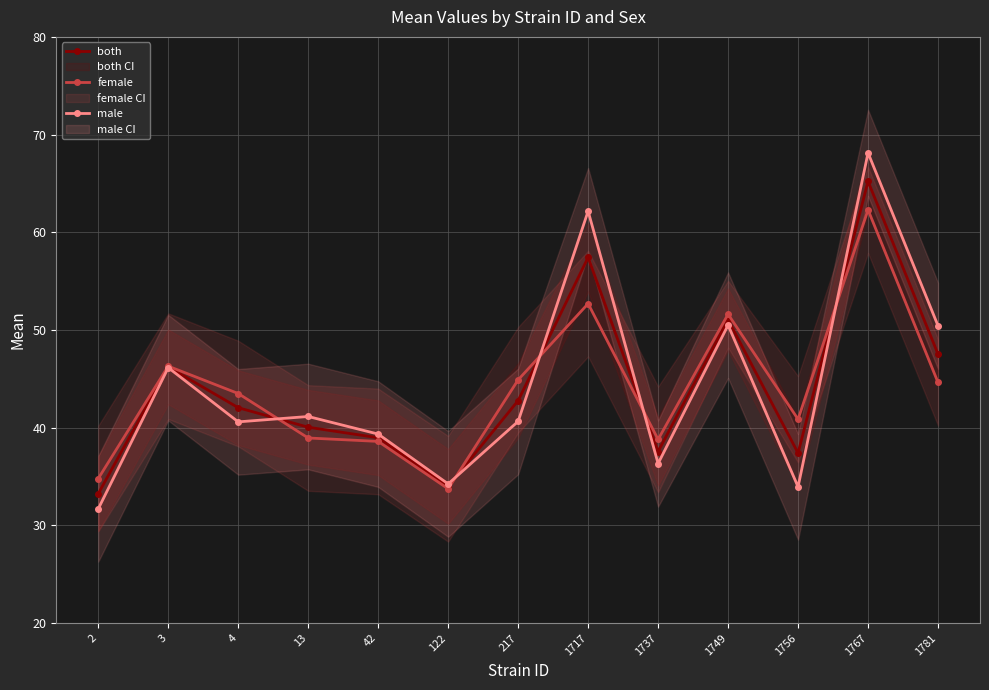

At 2, list the series in order from largest to smallest.

female, both, male